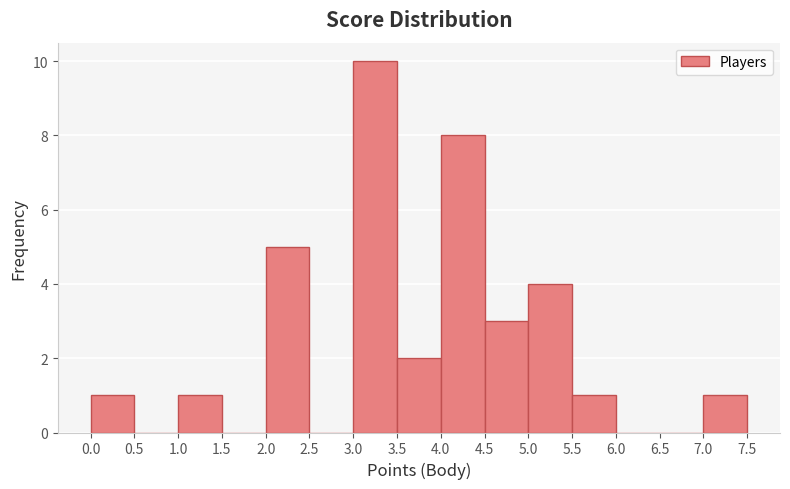

Reading left to right, transcribe this chart: for each bar, give the range it covers on the x-axis and its height. The values are not printed on the chart, so give them approximately, as read against the axis.

0.0 to 0.5: 1
0.5 to 1.0: 0
1.0 to 1.5: 1
1.5 to 2.0: 0
2.0 to 2.5: 5
2.5 to 3.0: 0
3.0 to 3.5: 10
3.5 to 4.0: 2
4.0 to 4.5: 8
4.5 to 5.0: 3
5.0 to 5.5: 4
5.5 to 6.0: 1
6.0 to 6.5: 0
6.5 to 7.0: 0
7.0 to 7.5: 1